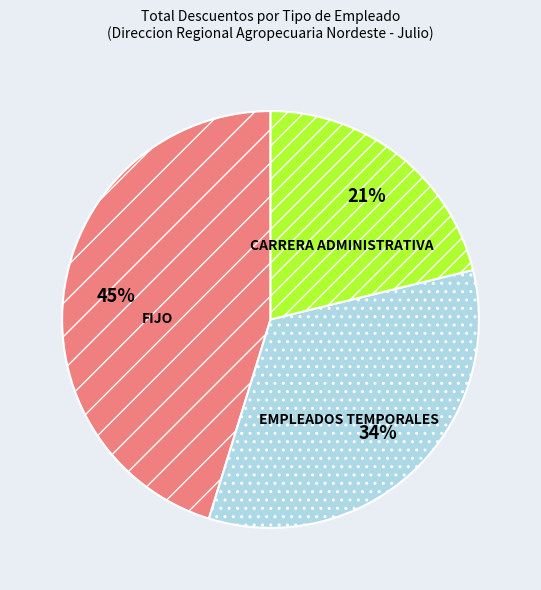

Is it true that CARRERA ADMINISTRATIVA is 27% of the pie?

False